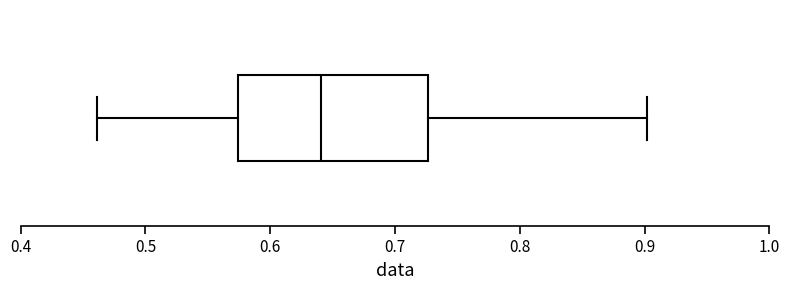

Where is the left edge of the box on the x-axis? The values are not printed on the chart, so give them approximately, as read against the axis.

0.57